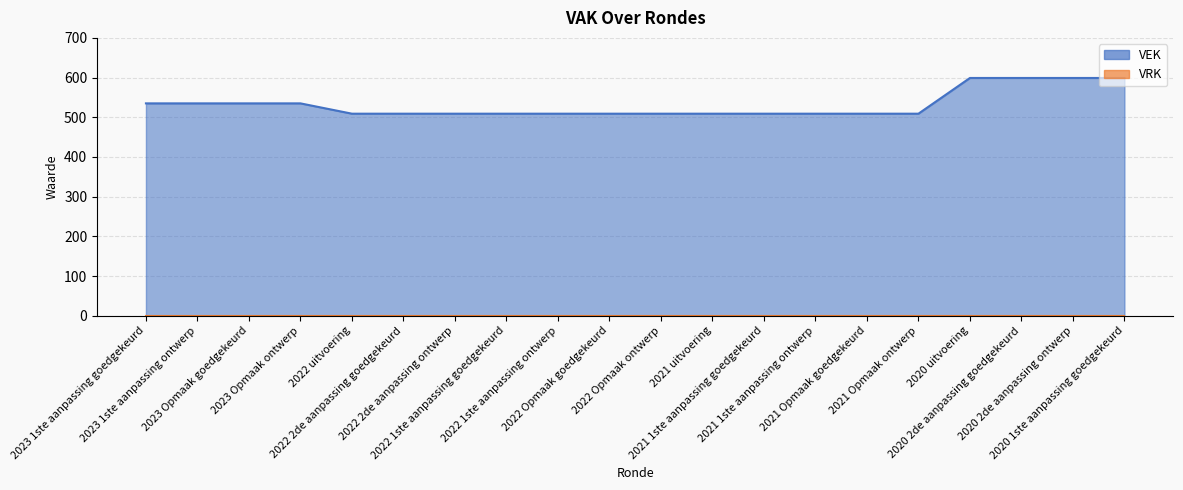

Which category has the highest value across all series?

2020 uitvoering